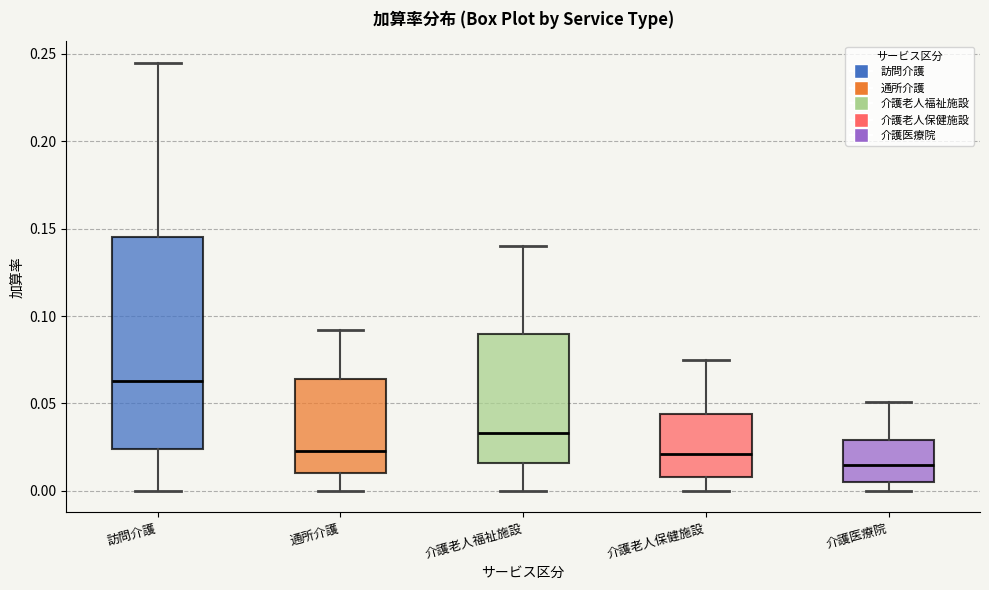

Reading left to right, transcribe this box plot: for each box, give where its median line is, the range the box spans, and where its two whiskers end, as read against the y-axis. The values are not printed on the chart, so give them approximately, as read against the axis.

訪問介護: median 0.065, box 0.025 to 0.145, whiskers 0.000 to 0.245
通所介護: median 0.025, box 0.010 to 0.065, whiskers 0.000 to 0.090
介護老人福祉施設: median 0.035, box 0.015 to 0.090, whiskers 0.000 to 0.140
介護老人保健施設: median 0.020, box 0.010 to 0.045, whiskers 0.000 to 0.075
介護医療院: median 0.015, box 0.005 to 0.030, whiskers 0.000 to 0.050